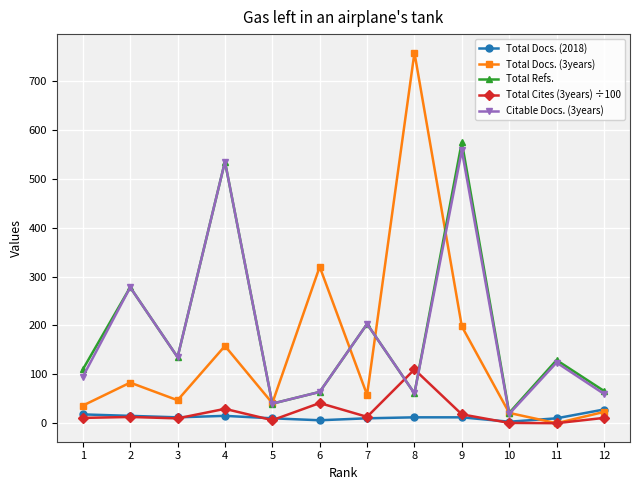

Rank the series by their maximum value, from lowest to highest.

Total Docs. (2018), Total Cites (3years) ÷100, Citable Docs. (3years), Total Refs., Total Docs. (3years)